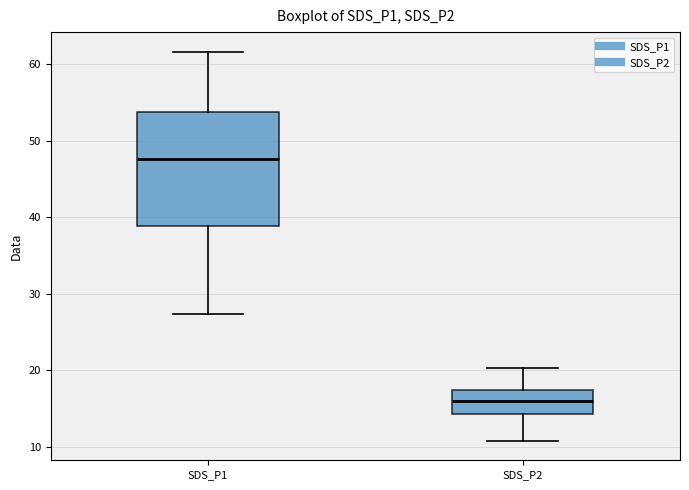

Reading left to right, read every box against the y-axis: the position of its median line, the range the box covers, and the ends of its whiskers. The values are not printed on the chart, so give them approximately, as read against the axis.

SDS_P1: median 48, box 39 to 54, whiskers 27 to 62
SDS_P2: median 16, box 14 to 17, whiskers 11 to 20